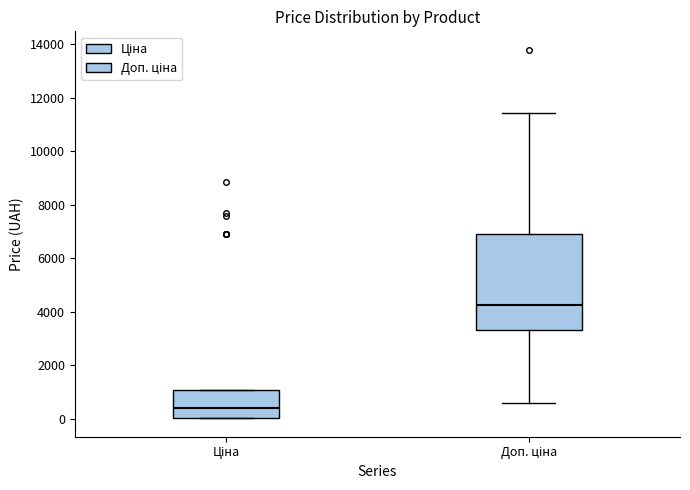

Reading left to right, transcribe this box plot: for each box, give where its median line is, the range the box spans, and where its two whiskers end, as read against the y-axis. The values are not printed on the chart, so give them approximately, as read against the axis.

Ціна: median 400, box 0 to 1000, whiskers 0 to 1000
Доп. ціна: median 4200, box 3400 to 7000, whiskers 600 to 11400